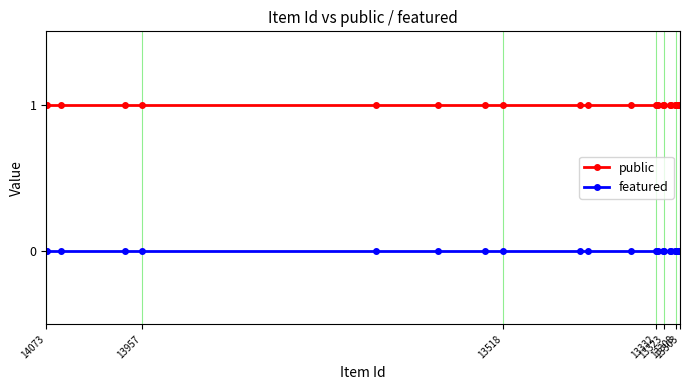

How many lines are shown in the chart?

2